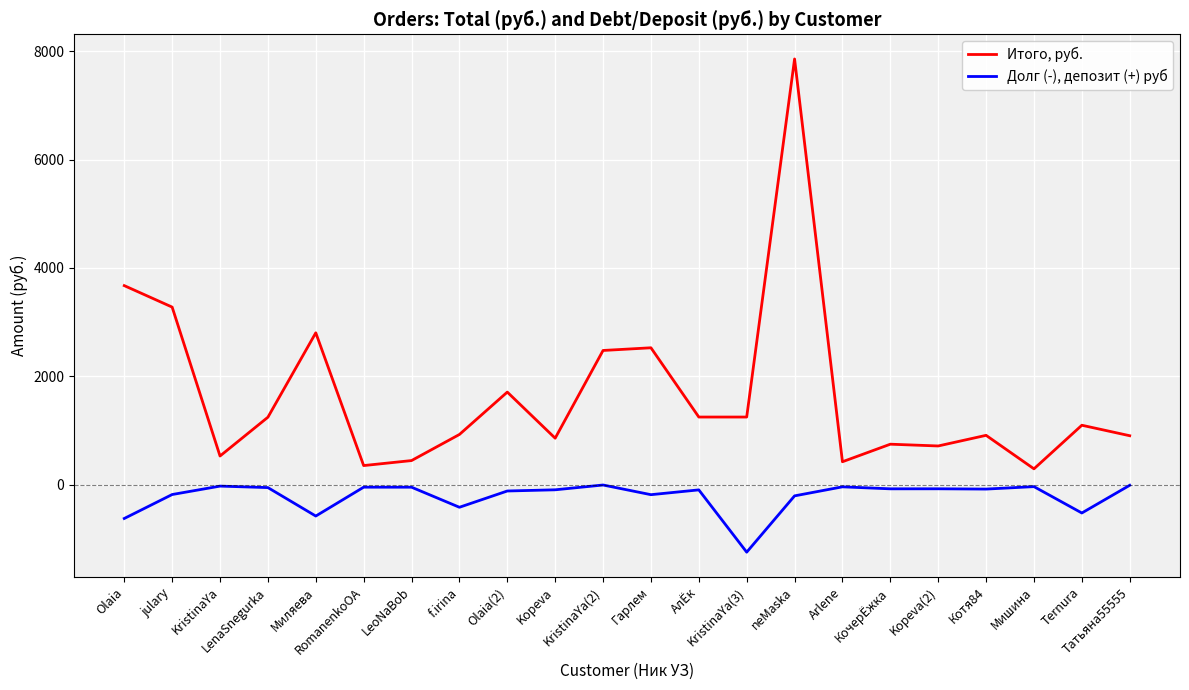

What is the difference between the second highest and second lowest values in the Долг (-), депозит (+) руб series?

613.0